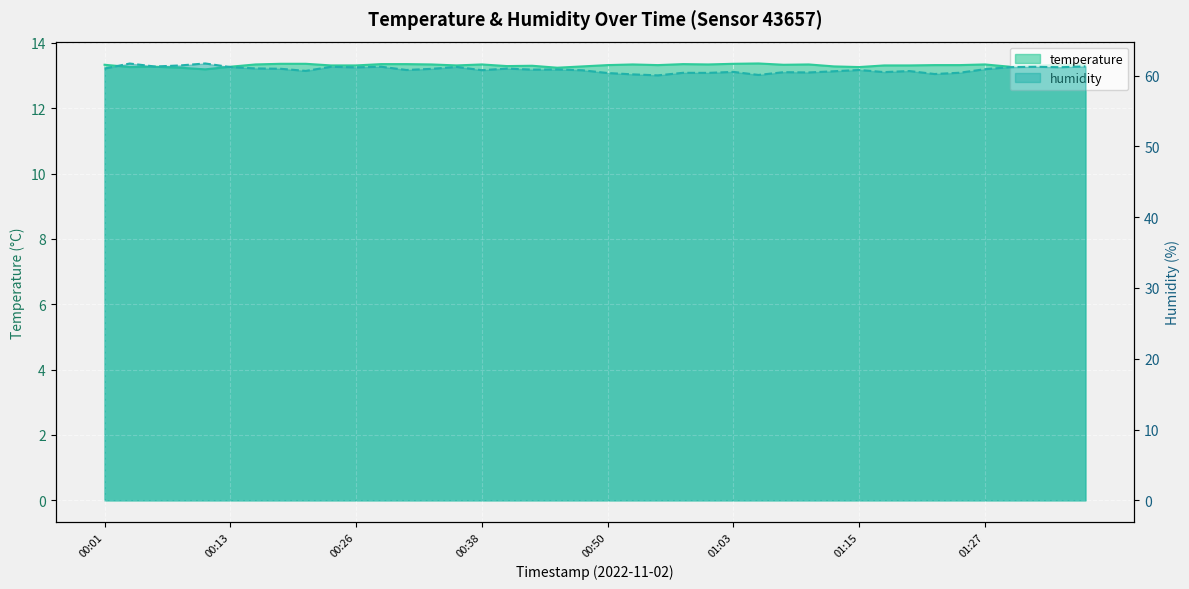

At which label does humidity reach its minimum?

00:55